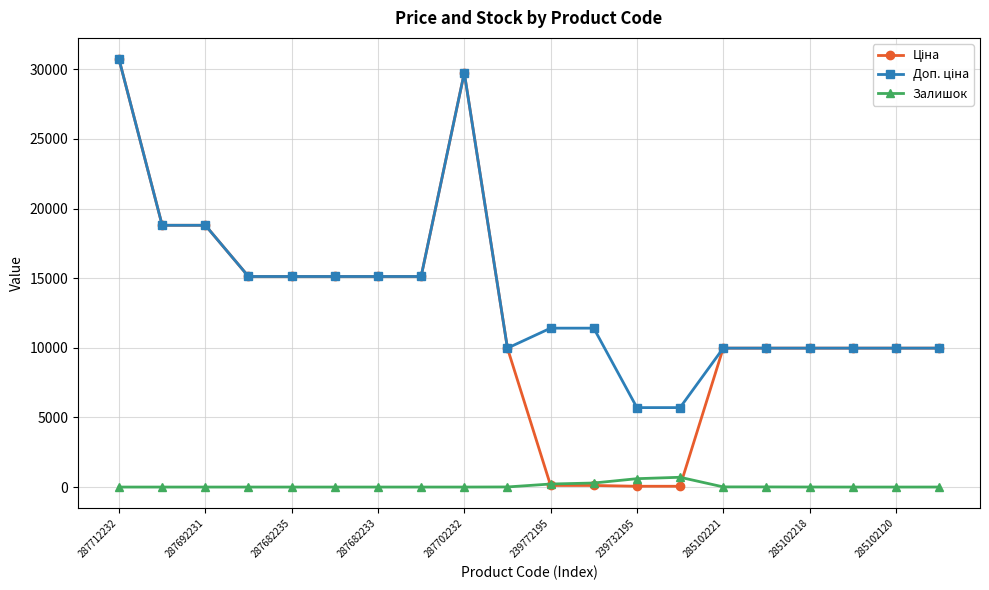

What is the maximum value shown in the chart?

30717.1